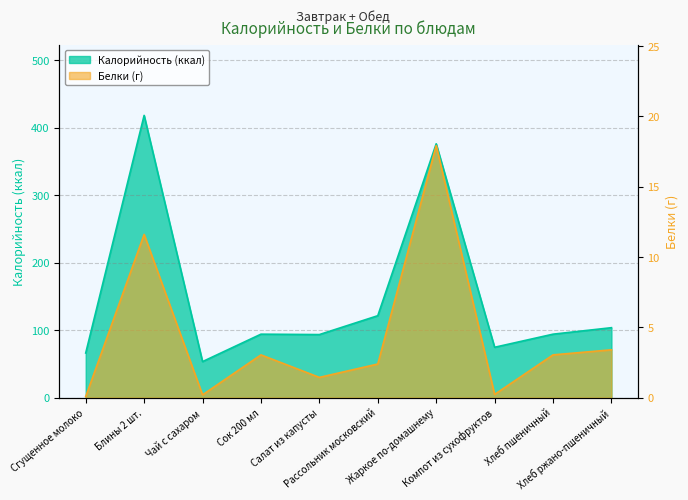

How many distinct data groups are displayed?

2